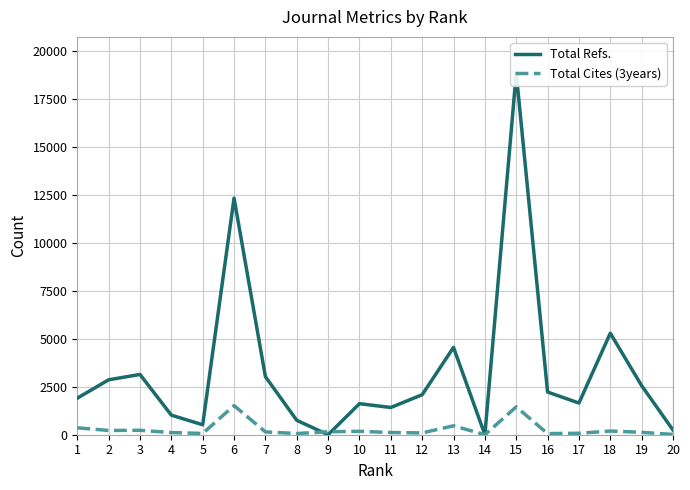

In Total Refs., how many points are lower than both neighbors (excluding endpoints)?

5